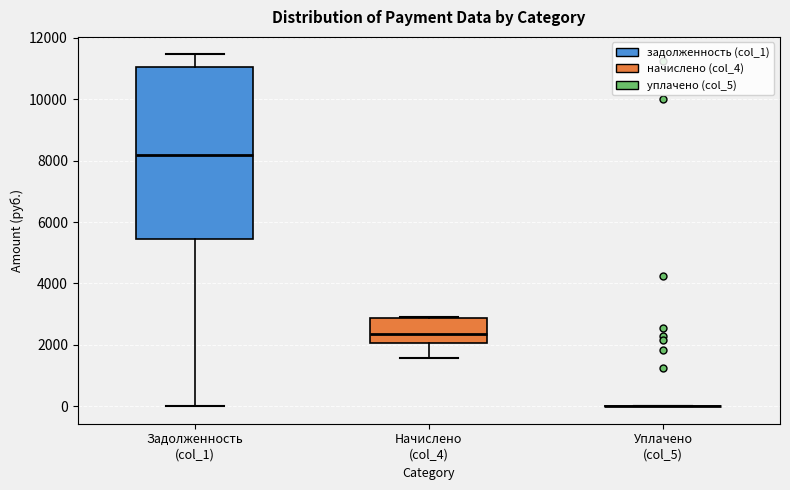

Comparing the boxes themselves (not the whiskers), which one is the tallest?

Задолженность (col_1)